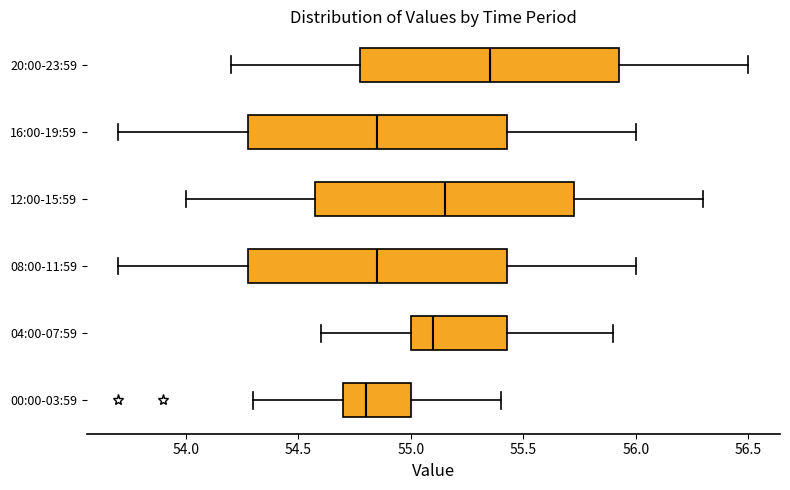

Reading bottom to top, read every box against the x-axis: the position of its median line, the range the box covers, and the ends of its whiskers. The values are not printed on the chart, so give them approximately, as read against the axis.

00:00-03:59: median 54.80, box 54.70 to 55.00, whiskers 54.30 to 55.40
04:00-07:59: median 55.10, box 55.00 to 55.45, whiskers 54.60 to 55.90
08:00-11:59: median 54.85, box 54.30 to 55.45, whiskers 53.70 to 56.00
12:00-15:59: median 55.15, box 54.60 to 55.75, whiskers 54.00 to 56.30
16:00-19:59: median 54.85, box 54.30 to 55.45, whiskers 53.70 to 56.00
20:00-23:59: median 55.35, box 54.80 to 55.95, whiskers 54.20 to 56.50